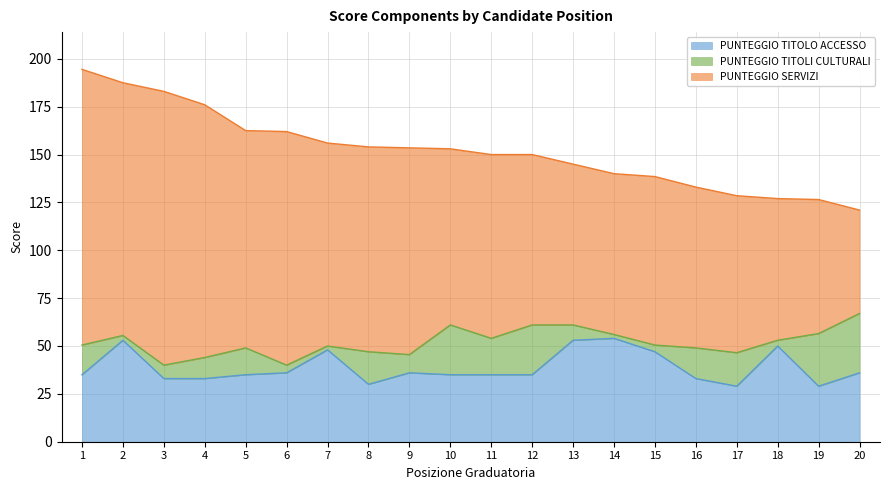

Between 18 and 12, which is larger?

18